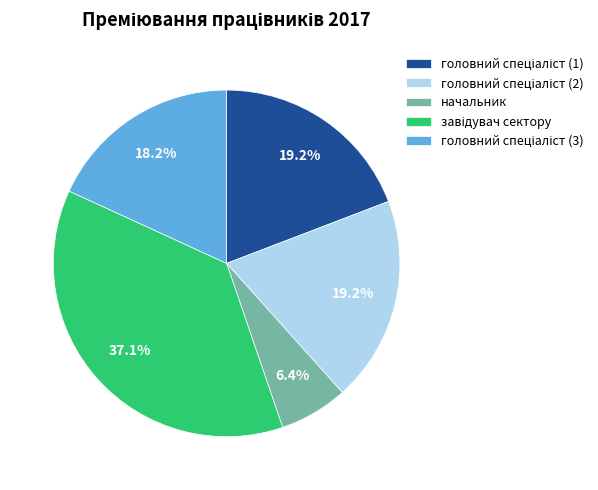

Which slice is the smallest?

начальник